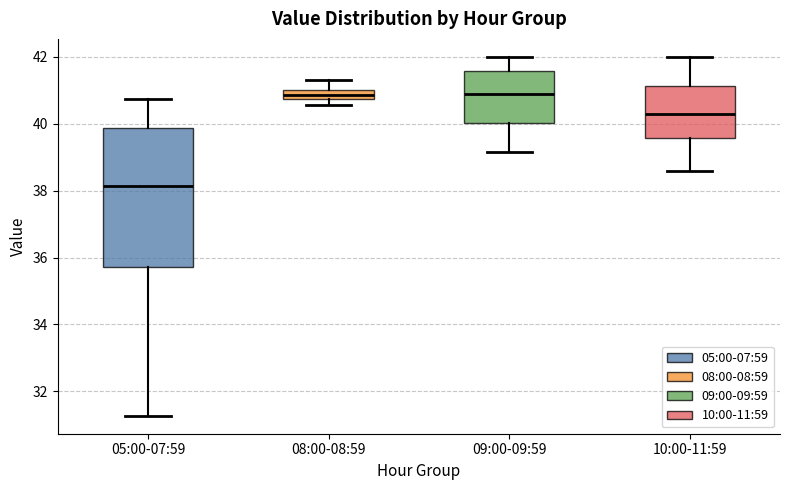

Where is the lower edge of the box for 05:00-07:59 on the y-axis? The values are not printed on the chart, so give them approximately, as read against the axis.

35.8